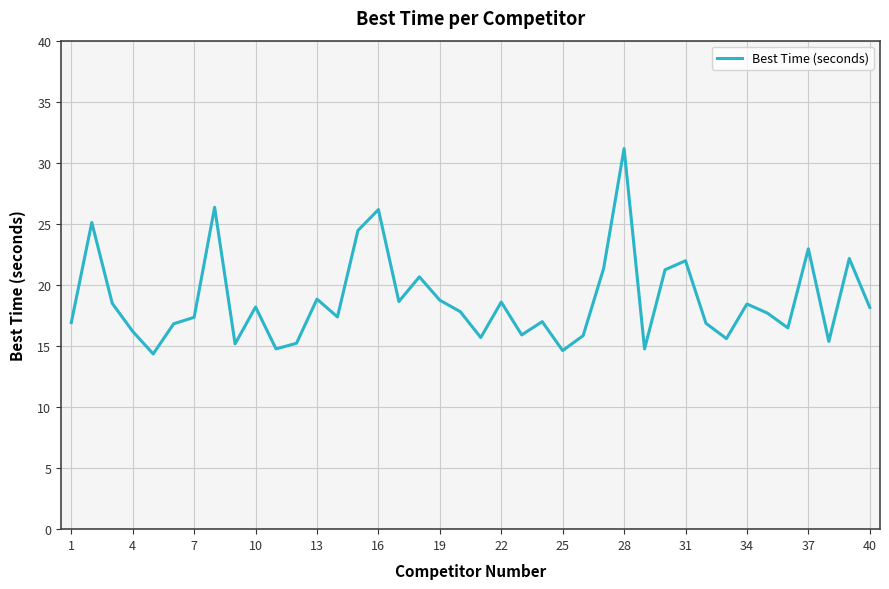

What is the difference between the maximum and minimum values?

16.8